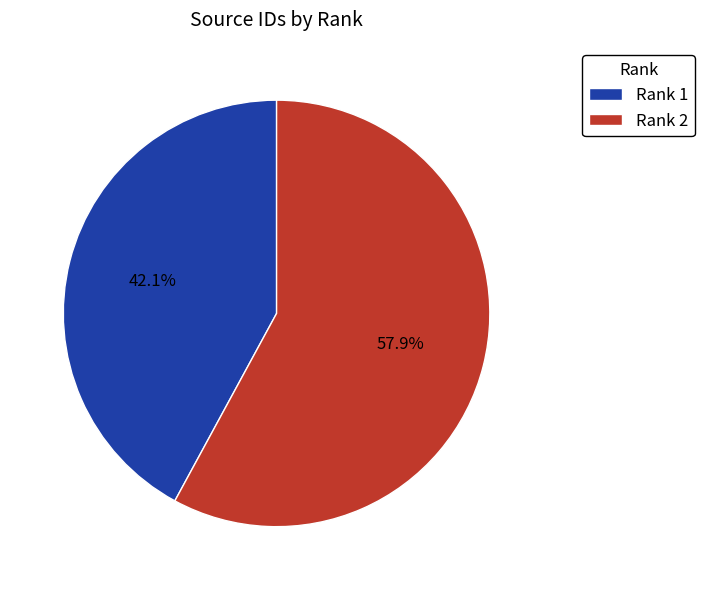

Between Rank 2 and Rank 1, which is larger?

Rank 2